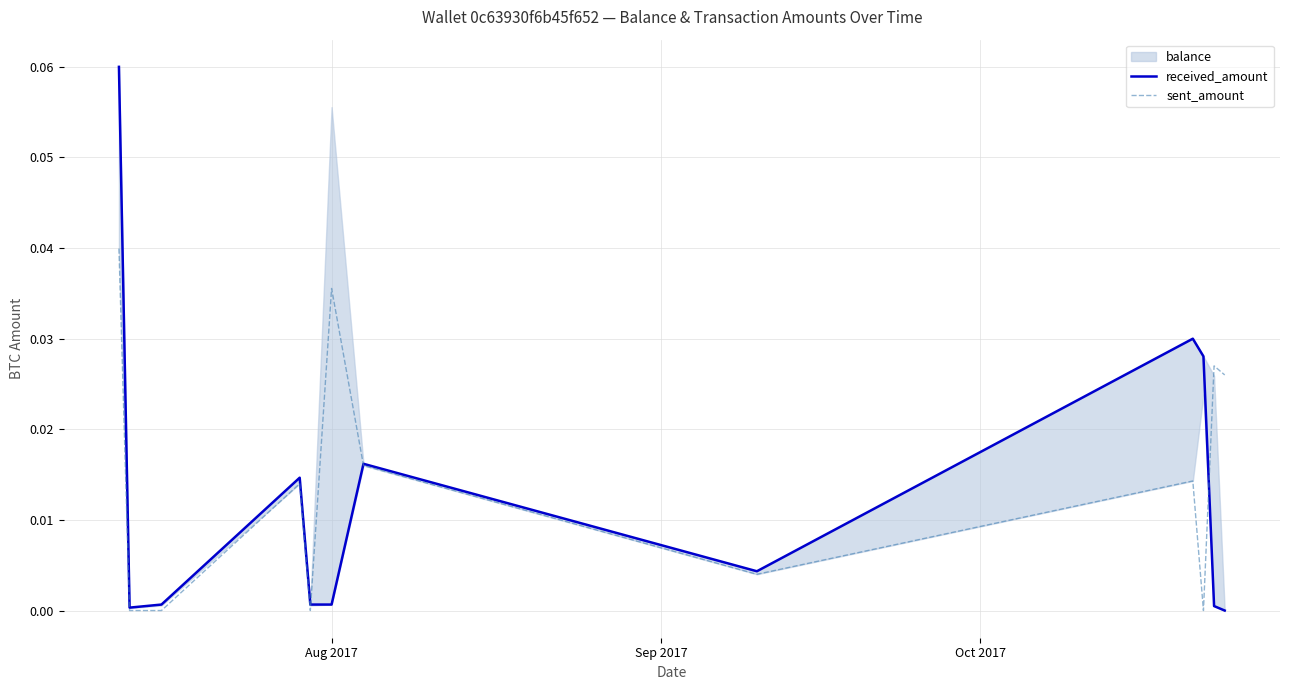

What position from the left is Aug 2017?

1